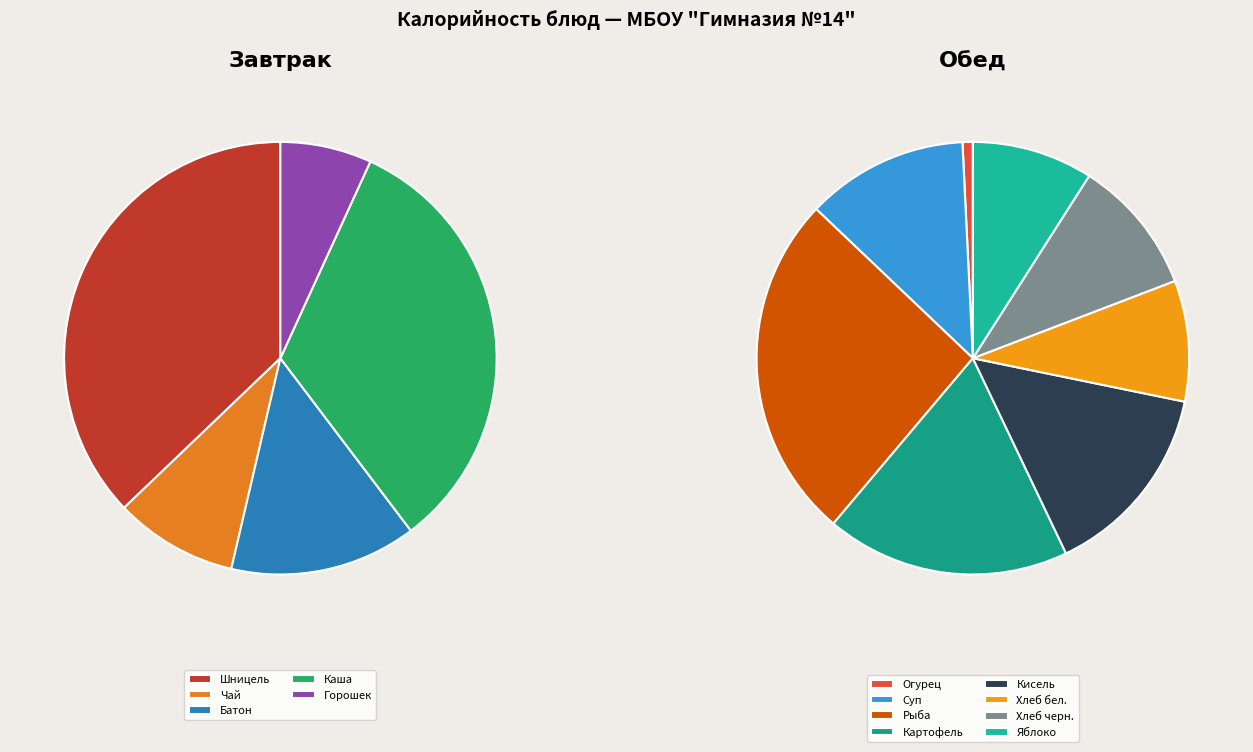

Which slice is the largest?

Шницель рубленный с соусом